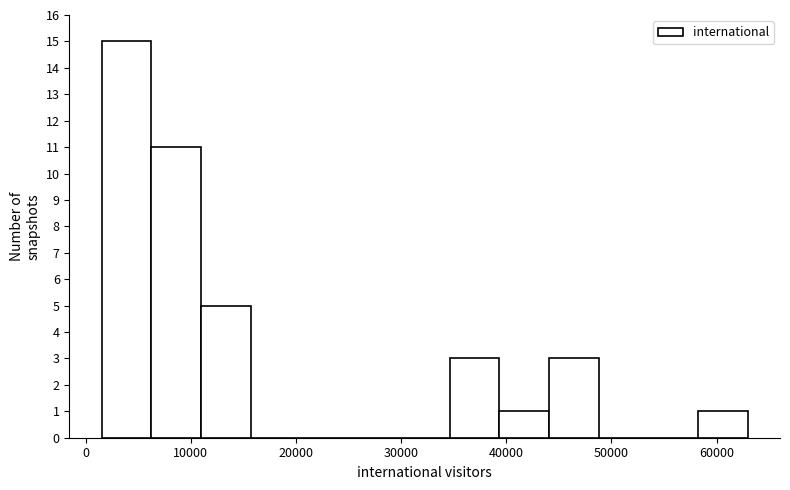

Which range on the x-axis has the tallest bar?

2000 to 6000